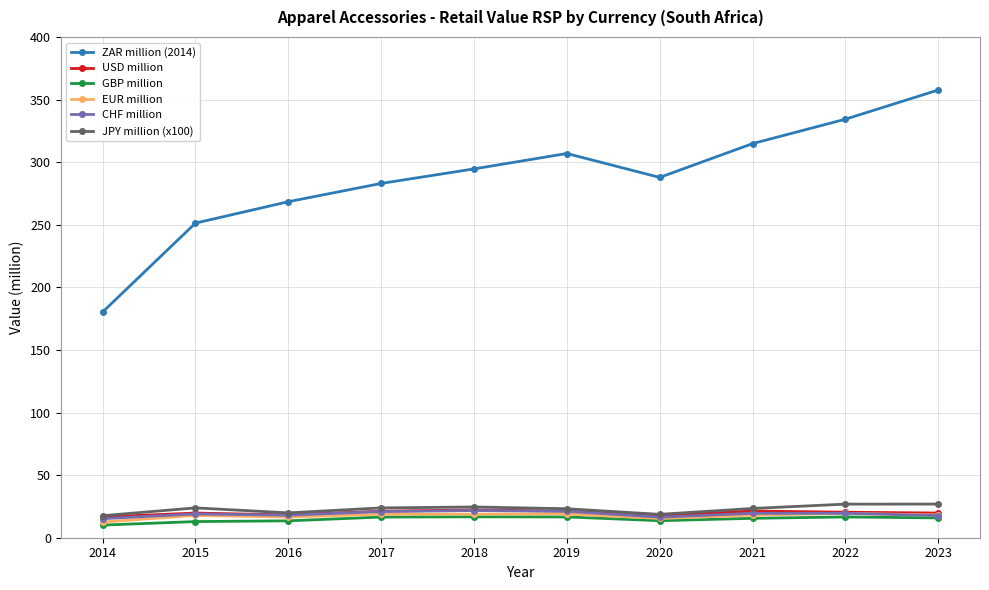

What is the total value across all series at 2014?

252.3